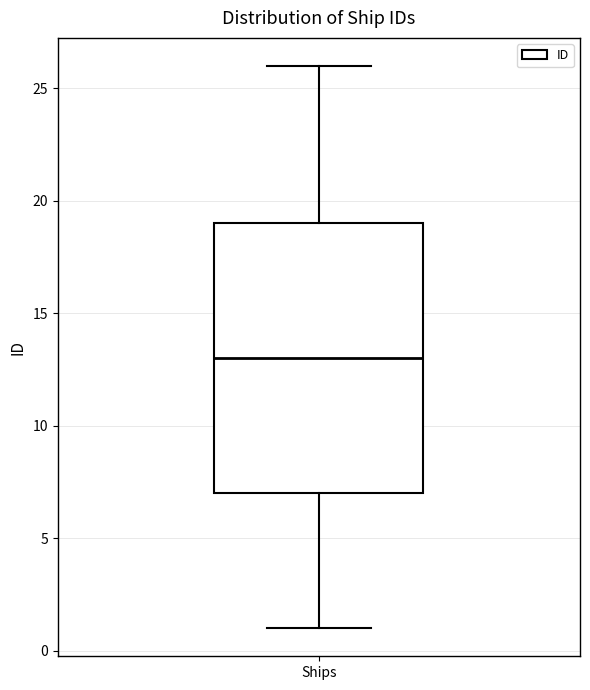

Where does the upper whisker of the box for Ships end on the y-axis? The values are not printed on the chart, so give them approximately, as read against the axis.

26